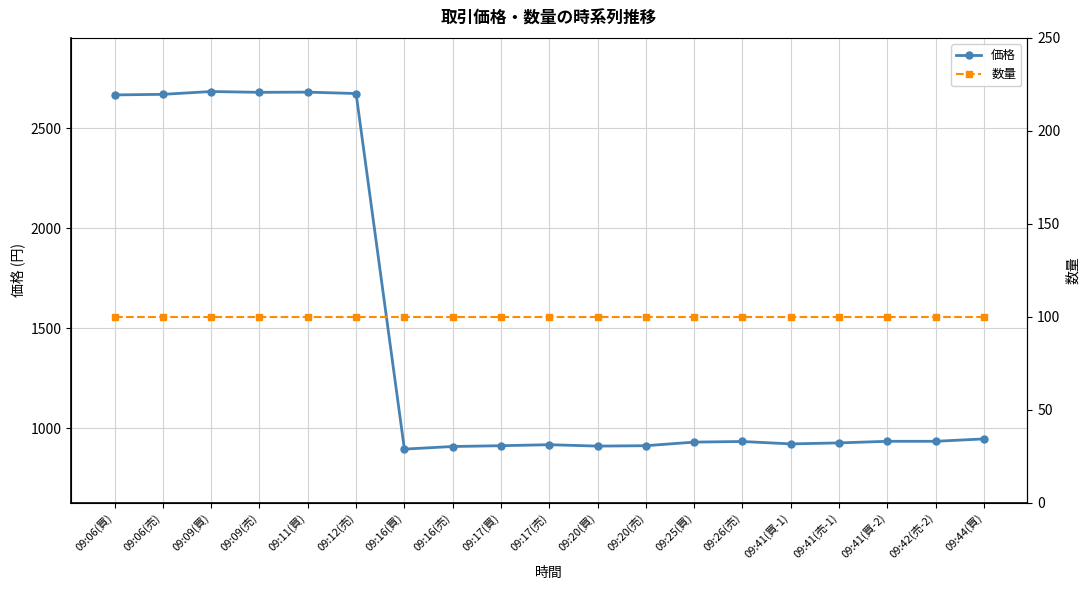

The 価格 series shows 212 at 09:41(買-2). True or false?

False